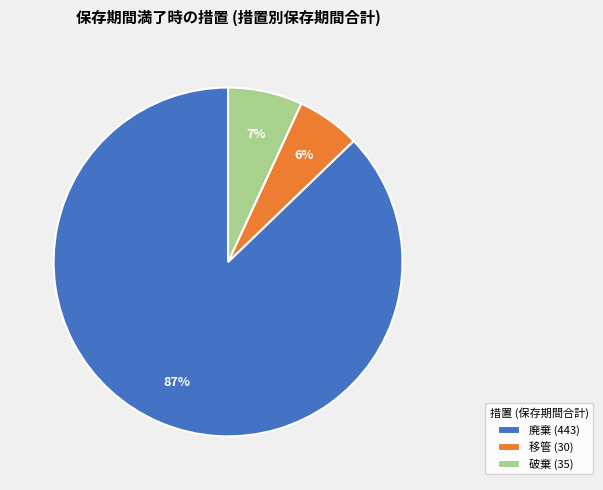

Which has a higher value, 廃棄 (443) or 移管 (30)?

廃棄 (443)